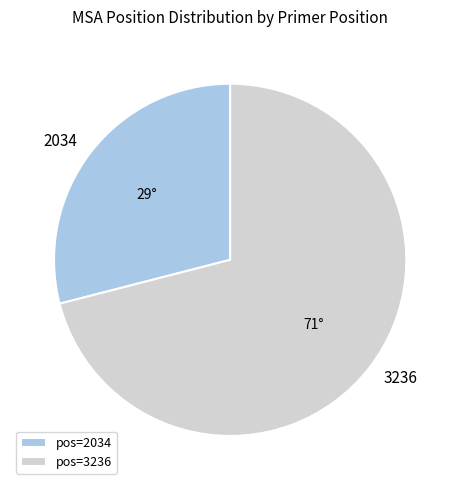

Is there a majority slice in this chart?

Yes